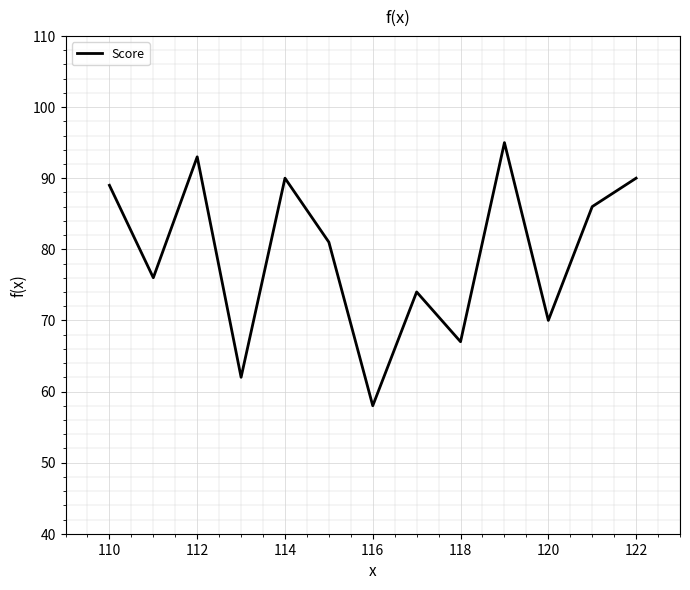

Does the chart display data point markers on the line(s)?

No